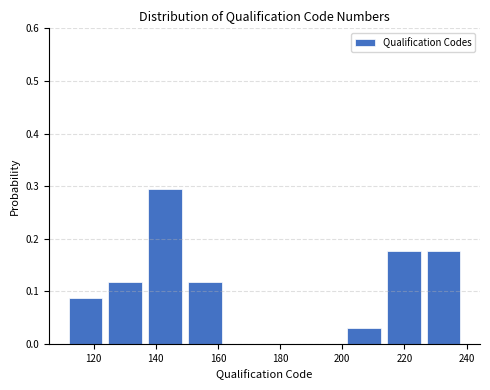

Which range on the x-axis has the tallest bar?

136.6 to 149.4